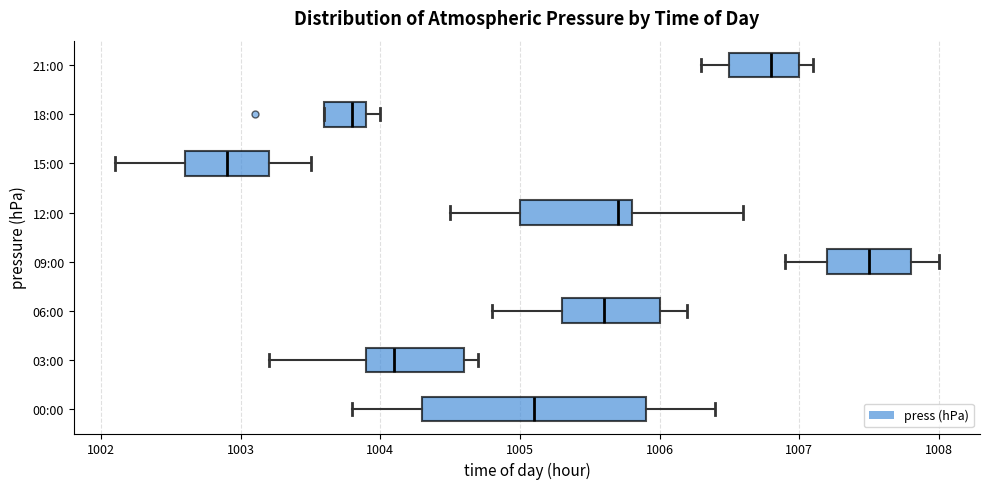

Reading bottom to top, transcribe this box plot: for each box, give where its median line is, the range the box spans, and where its two whiskers end, as read against the x-axis. The values are not printed on the chart, so give them approximately, as read against the axis.

00:00: median 1005.1, box 1004.3 to 1005.9, whiskers 1003.8 to 1006.4
03:00: median 1004.1, box 1003.9 to 1004.6, whiskers 1003.2 to 1004.7
06:00: median 1005.6, box 1005.3 to 1006.0, whiskers 1004.8 to 1006.2
09:00: median 1007.5, box 1007.2 to 1007.8, whiskers 1006.9 to 1008.0
12:00: median 1005.7, box 1005.0 to 1005.8, whiskers 1004.5 to 1006.6
15:00: median 1002.9, box 1002.6 to 1003.2, whiskers 1002.1 to 1003.5
18:00: median 1003.8, box 1003.6 to 1003.9, whiskers 1003.6 to 1004.0
21:00: median 1006.8, box 1006.5 to 1007.0, whiskers 1006.3 to 1007.1